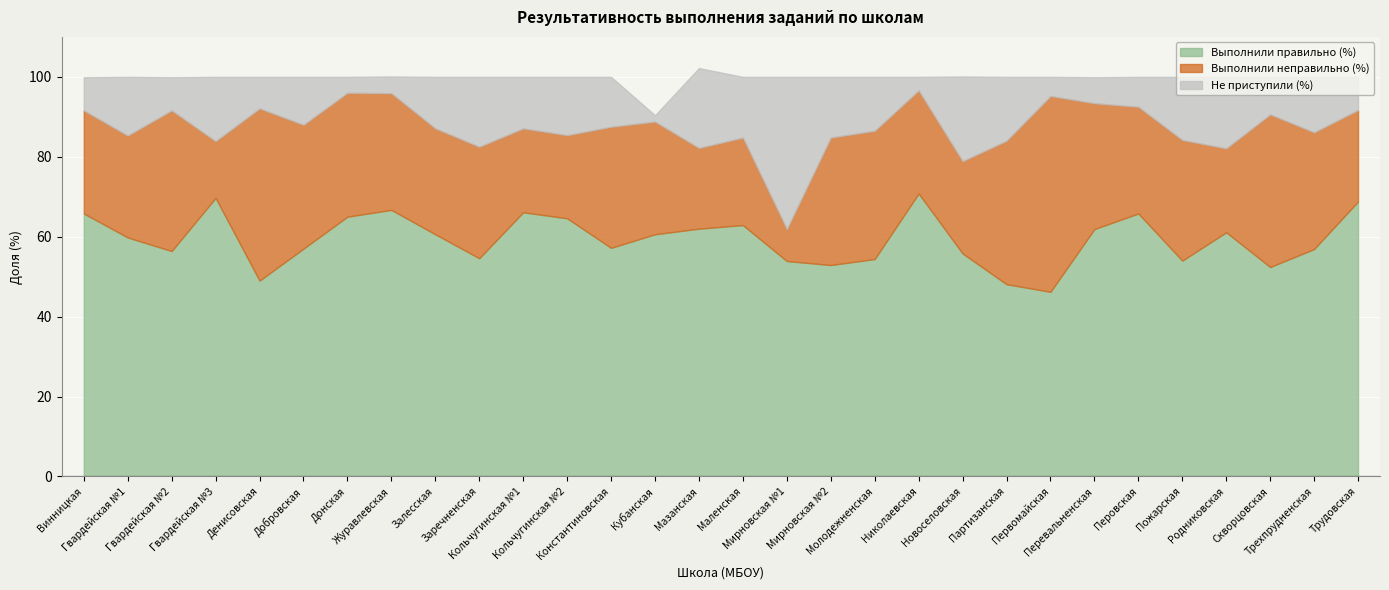

How many values in the Не приступили (%) series exceed 12?

17